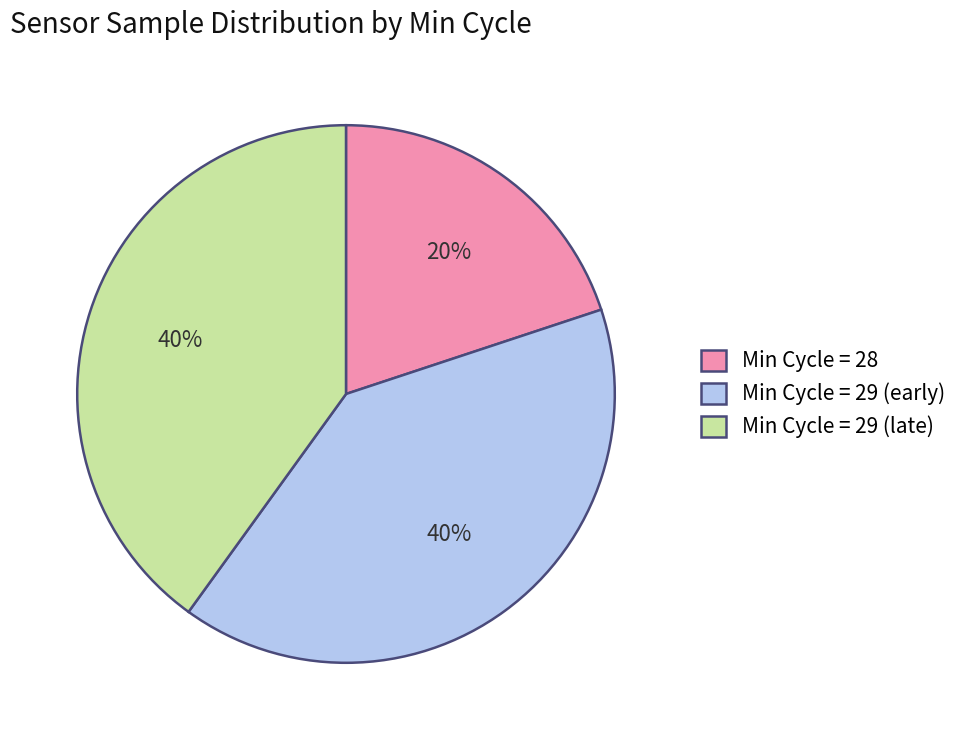

Between Min Cycle = 28 and Min Cycle = 29 (late), which is larger?

Min Cycle = 29 (late)